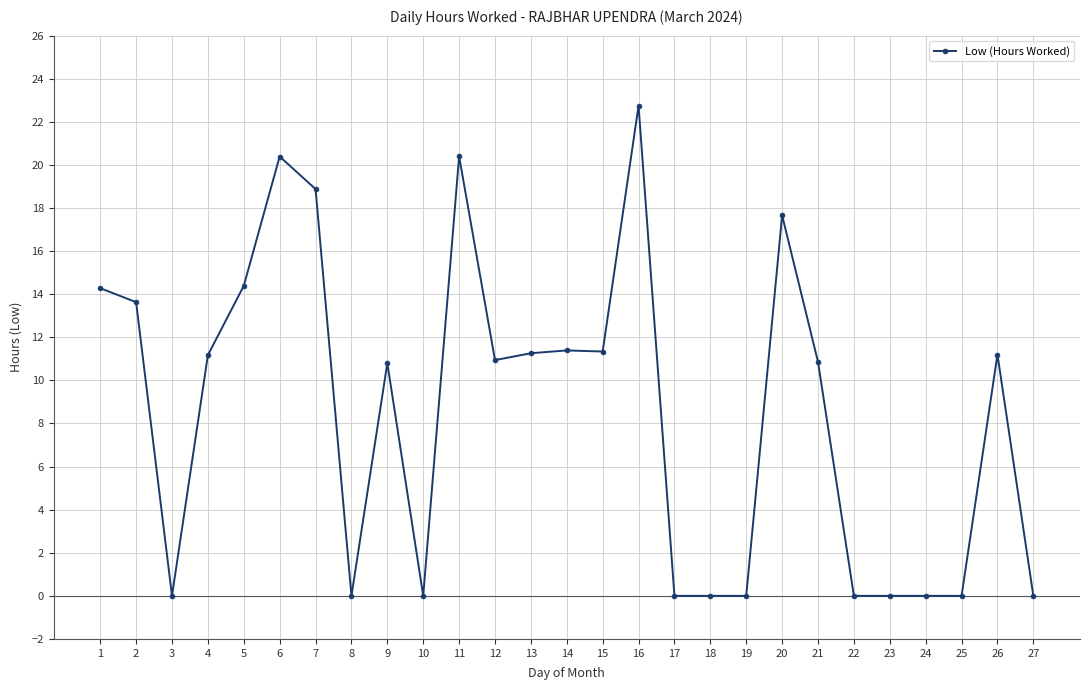

How many data points does each series have?

27